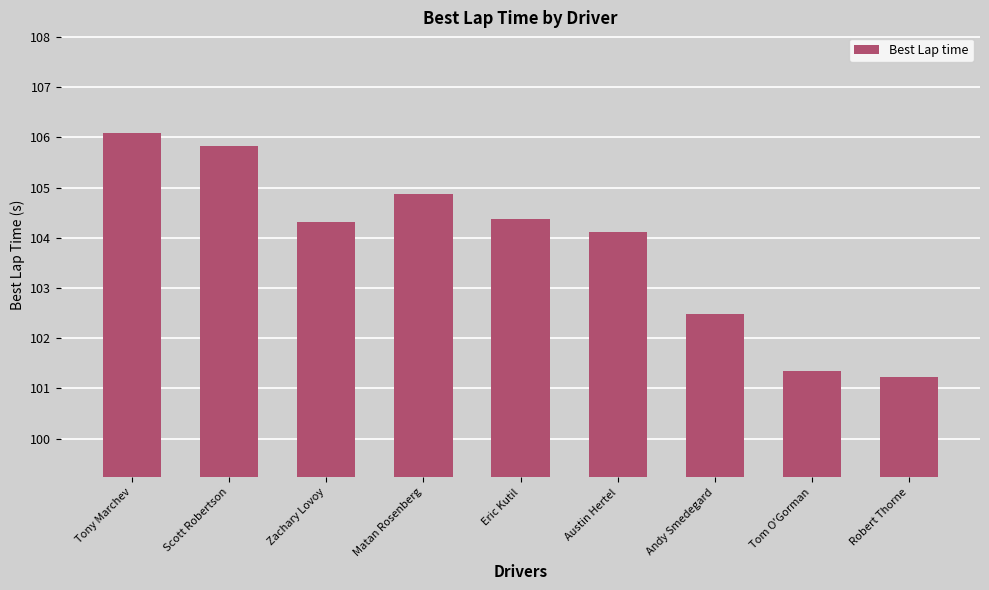

Reading left to right, extract all data points from this chart.

106.1	105.8	104.3	104.9	104.4	104.1	102.5	101.3	101.2